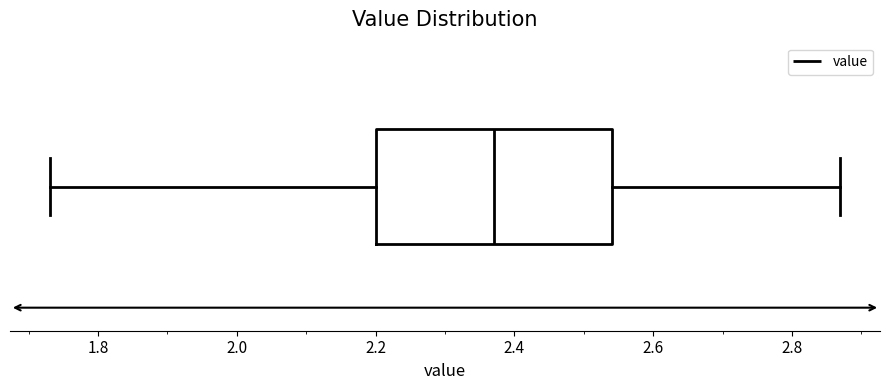

Transcribe this box plot: give where the median line is, the range the box spans, and where the two whiskers end, as read against the x-axis. The values are not printed on the chart, so give them approximately, as read against the axis.

median 2.38, box 2.20 to 2.54, whiskers 1.74 to 2.88